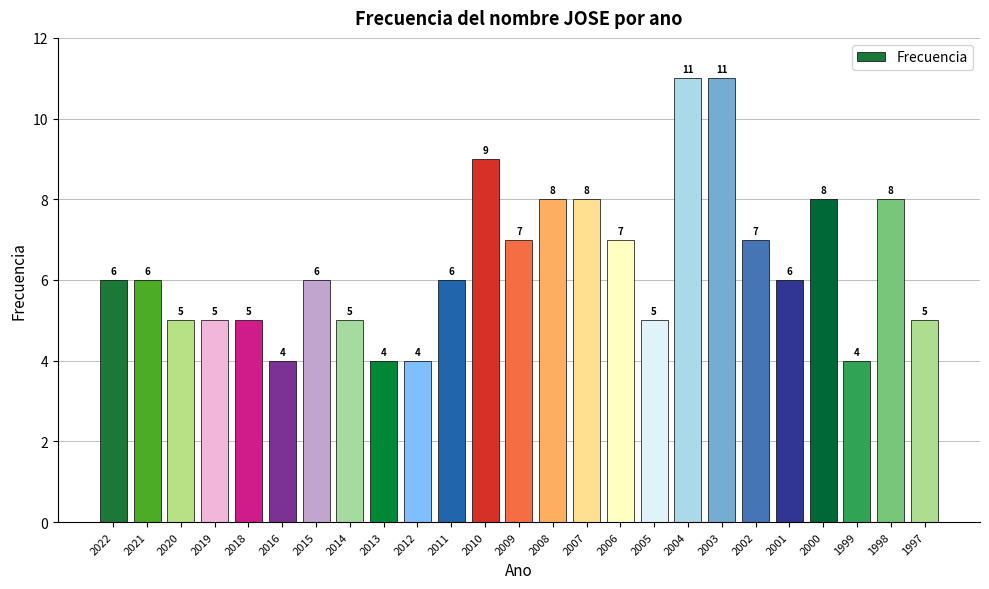

Count the values in the range 5 to 8.

18